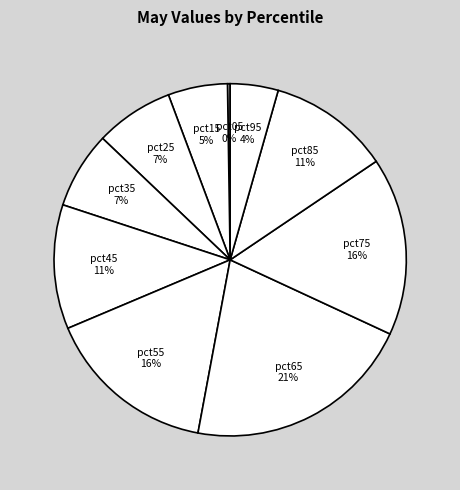

Which category has the biggest portion of the pie?

pct65